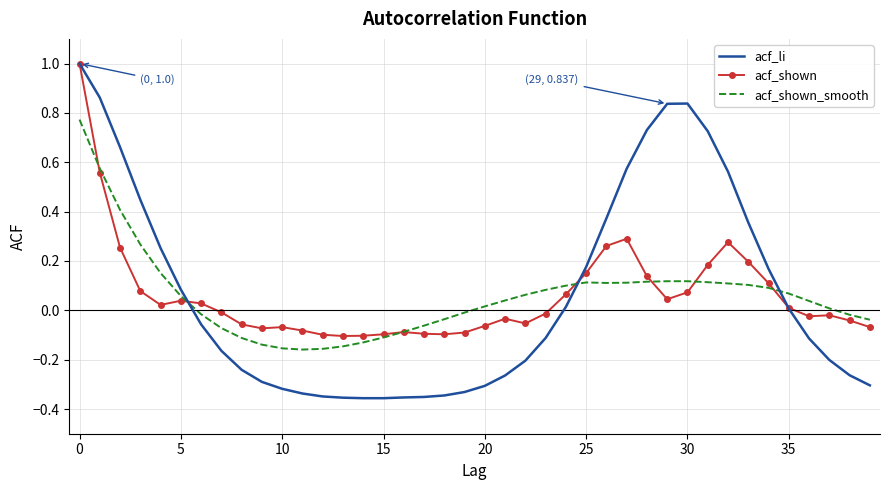

What is the greatest value displayed?

1.0